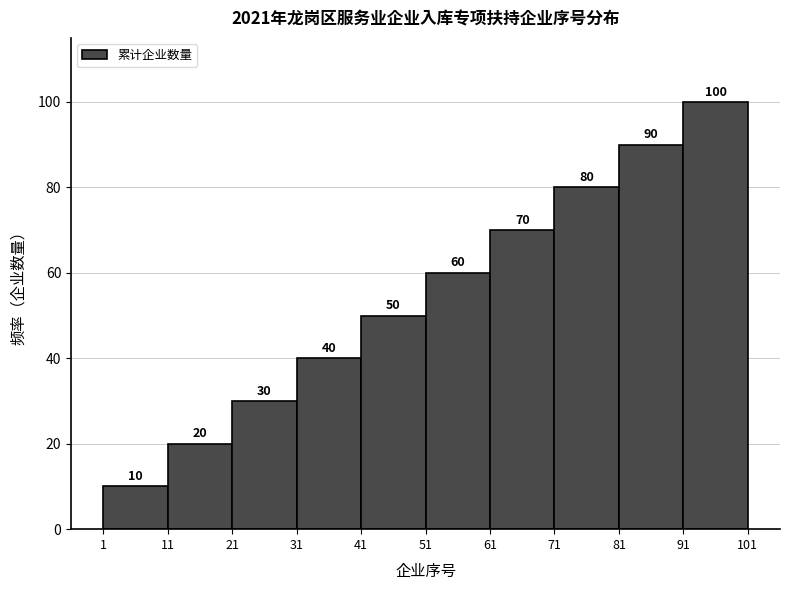

Reading left to right, transcribe this chart: for each bar, give the range it covers on the x-axis and its height.

1 to 11: 10
11 to 21: 20
21 to 31: 30
31 to 41: 40
41 to 51: 50
51 to 61: 60
61 to 71: 70
71 to 81: 80
81 to 91: 90
91 to 101: 100